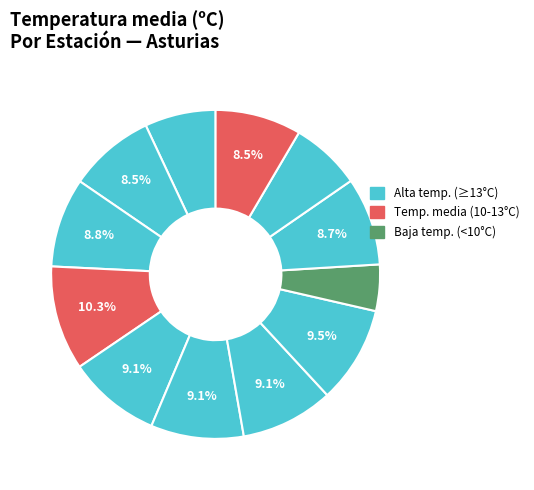

How many segments does this pie chart have?

12